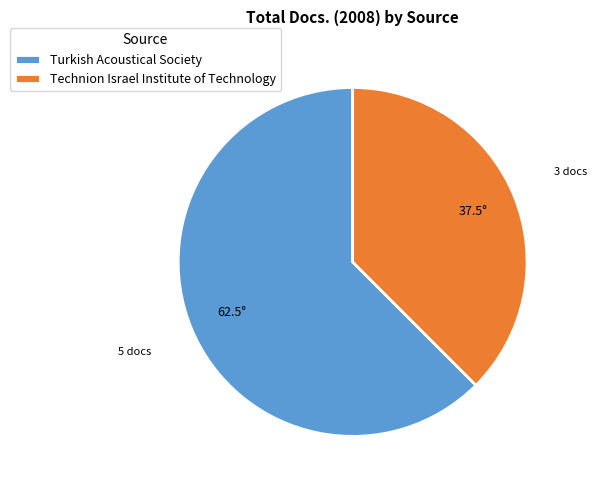

True or false: Technion Israel Institute of Technology accounts for 47% of the total.

False